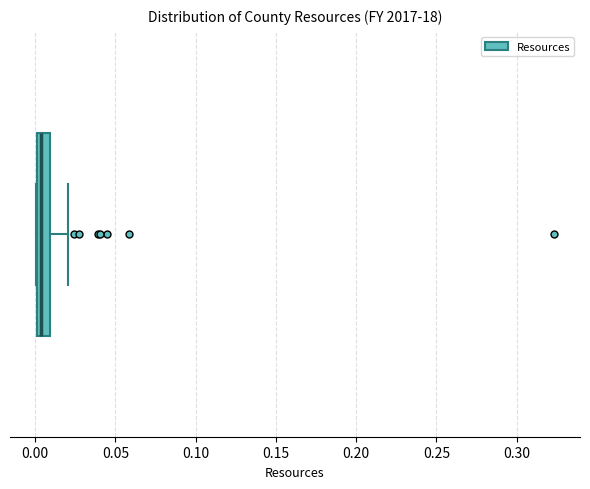

Where is the right edge of the box on the x-axis? The values are not printed on the chart, so give them approximately, as read against the axis.

0.010